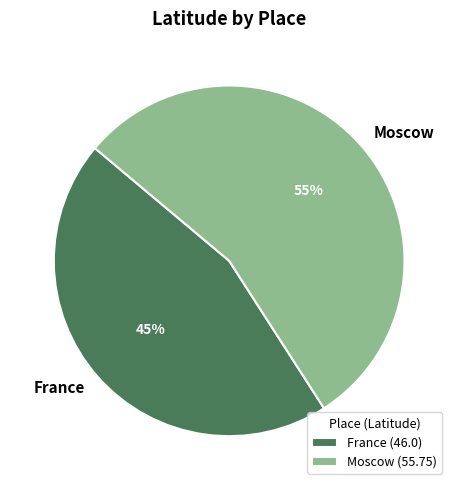

Does France represent more than half of the total?

No